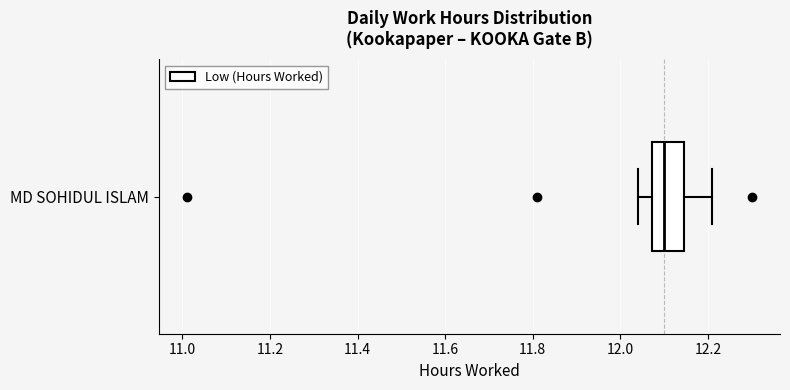

Transcribe this box plot: give where the median line is, the range the box spans, and where the two whiskers end, as read against the x-axis. The values are not printed on the chart, so give them approximately, as read against the axis.

median 12.10, box 12.08 to 12.14, whiskers 12.04 to 12.22